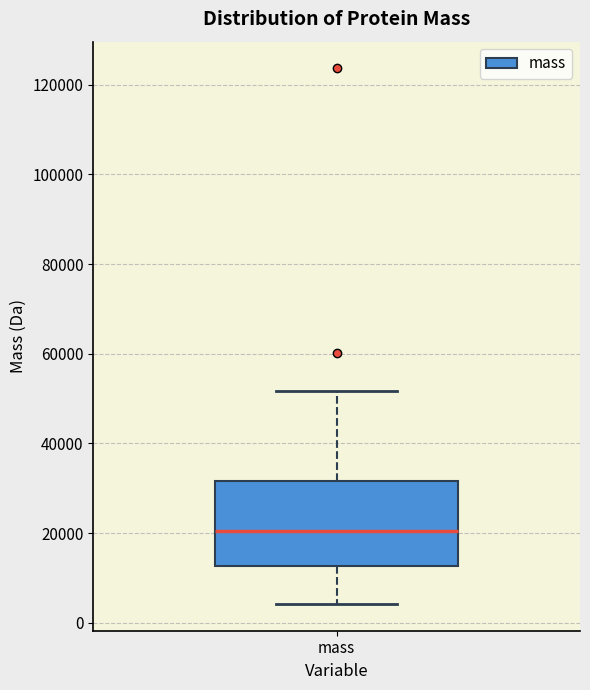

Transcribe this box plot: give where the median line is, the range the box spans, and where the two whiskers end, as read against the y-axis. The values are not printed on the chart, so give them approximately, as read against the axis.

median 20000, box 12000 to 32000, whiskers 4000 to 52000